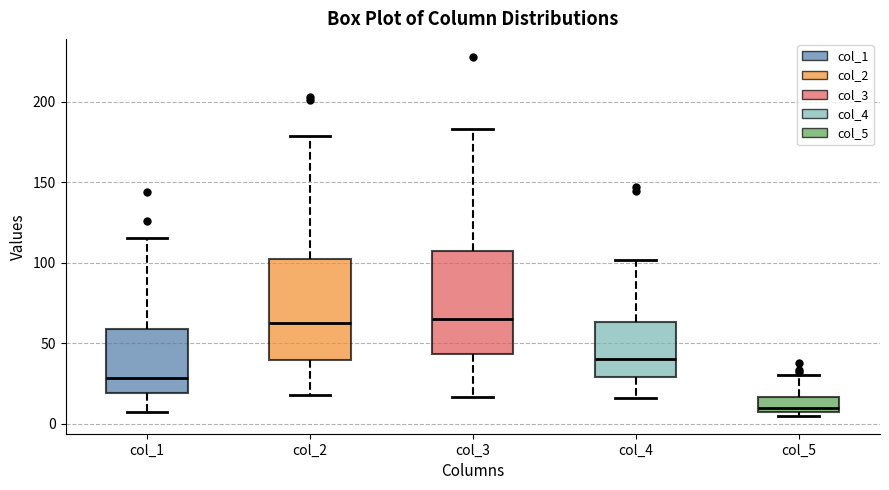

Reading left to right, read every box against the y-axis: the position of its median line, the range the box covers, and the ends of its whiskers. The values are not printed on the chart, so give them approximately, as read against the axis.

col_1: median 30, box 20 to 60, whiskers 5 to 115
col_2: median 60, box 40 to 100, whiskers 20 to 180
col_3: median 65, box 45 to 105, whiskers 15 to 185
col_4: median 40, box 30 to 65, whiskers 15 to 100
col_5: median 10, box 5 to 15, whiskers 5 (just below the box's lower edge) to 30